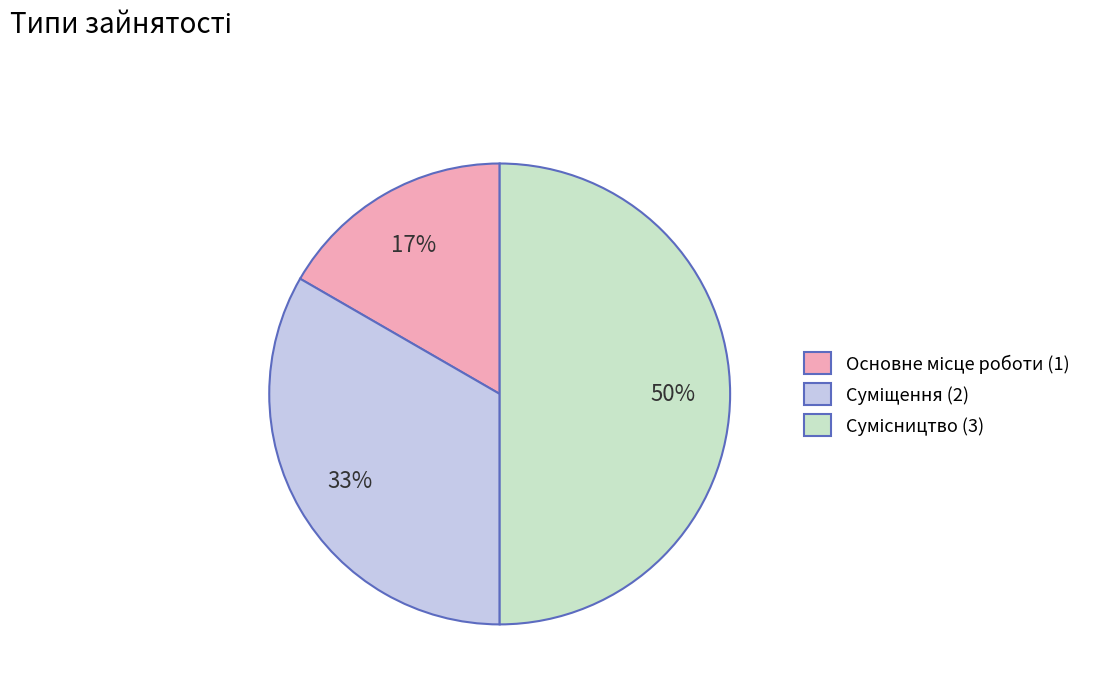

To the nearest percent, what is the average slice percentage?

33%